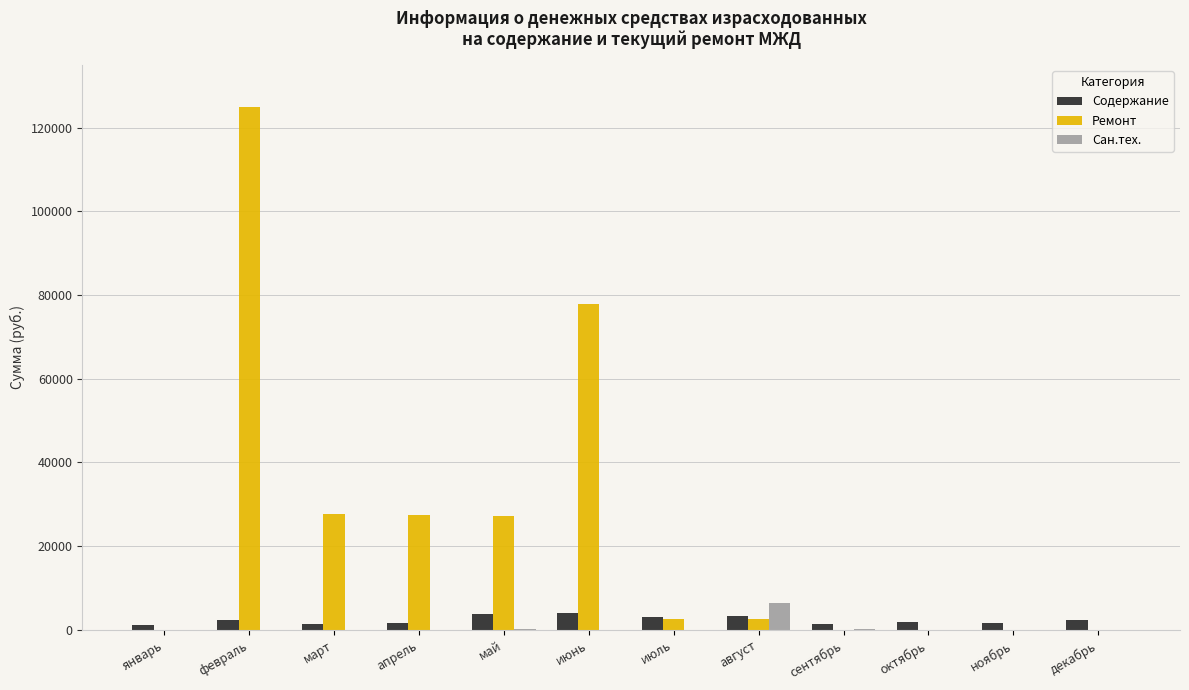

Between май and август, which series saw the biggest shift?

Ремонт